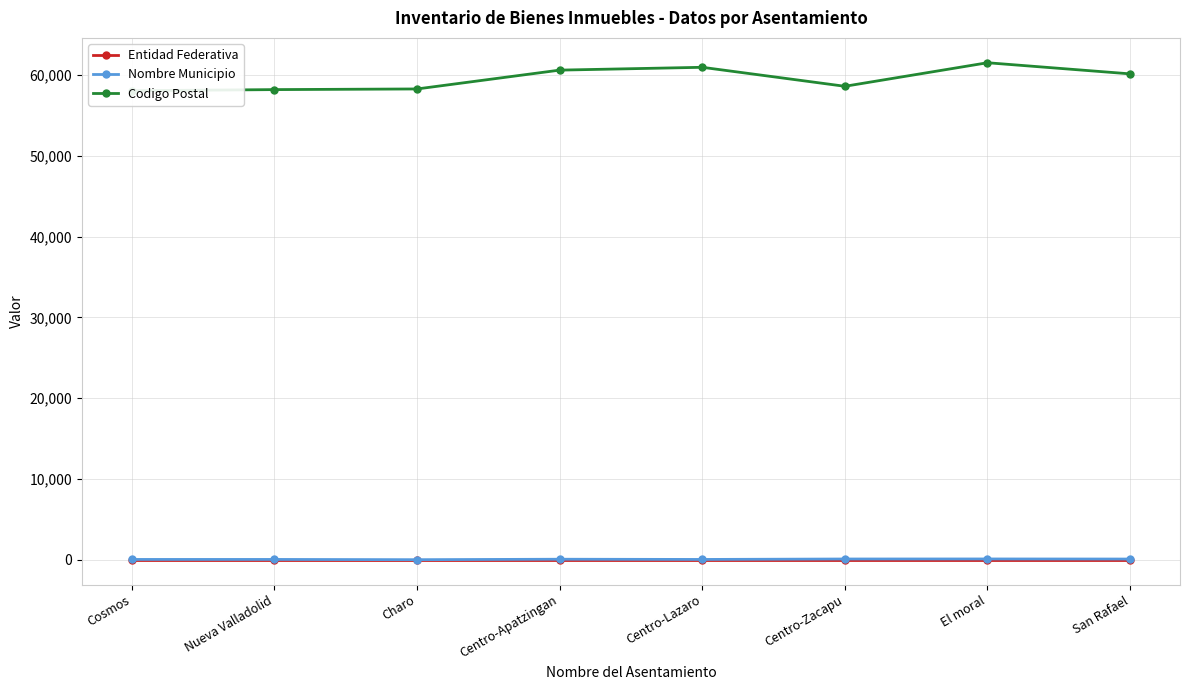

What position from the right is Nueva Valladolid?

7